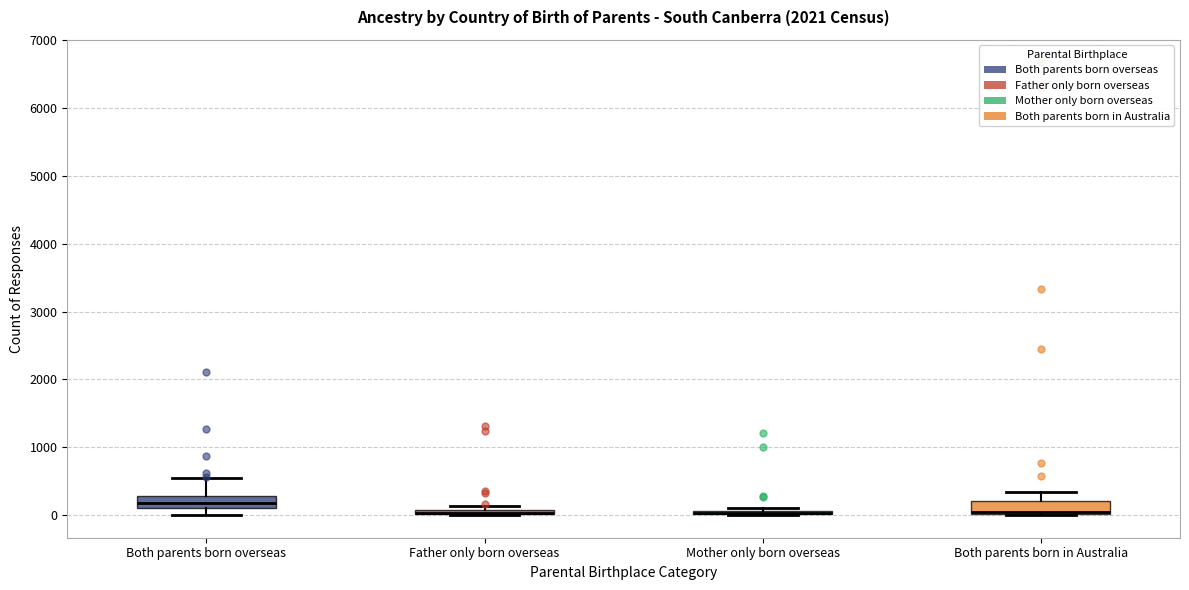

Where does the median line of the box for Both parents born overseas sit on the y-axis? The values are not printed on the chart, so give them approximately, as read against the axis.

200